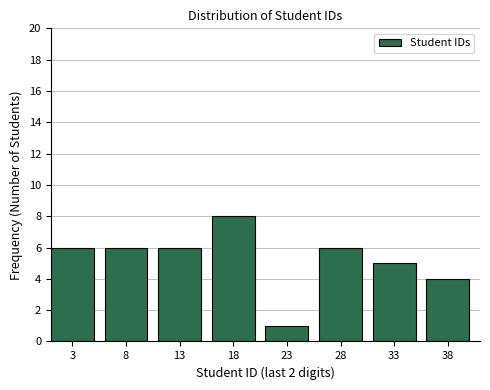

Which range on the x-axis has the tallest bar?

16 to 21